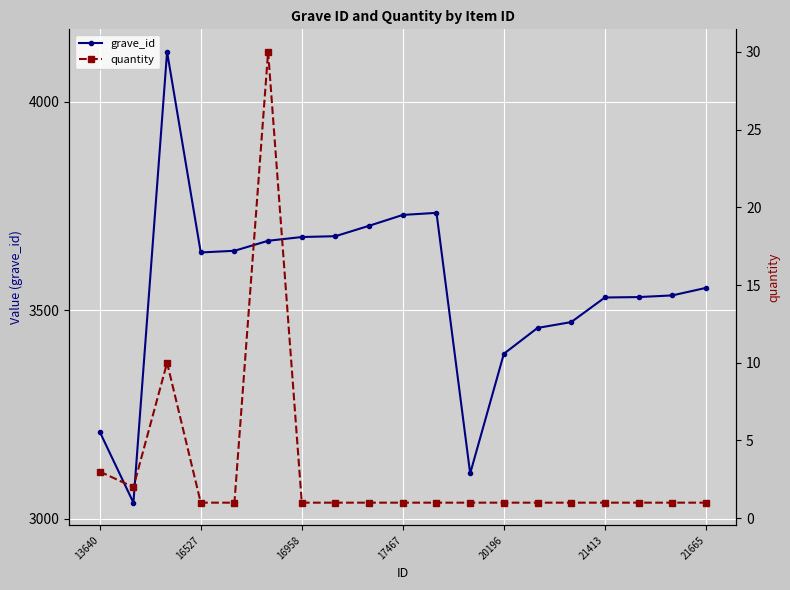

Rank the series by their maximum value, from highest to lowest.

grave_id, quantity